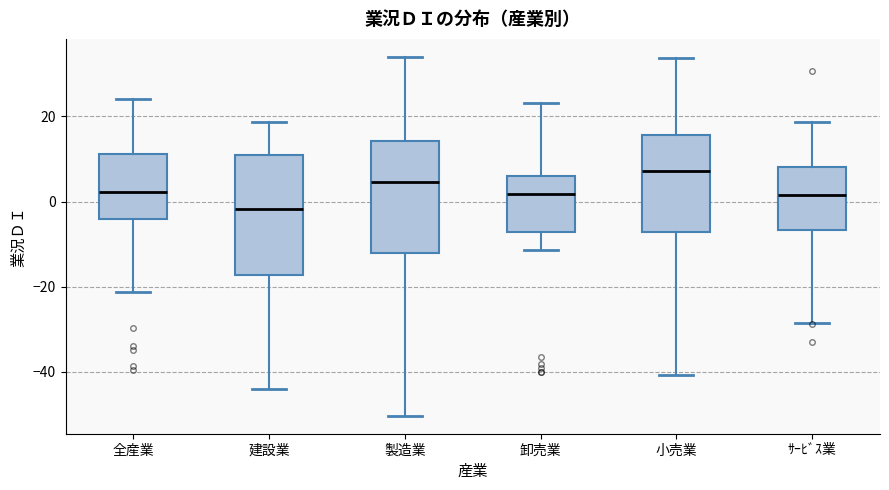

Reading left to right, read every box against the y-axis: the position of its median line, the range the box covers, and the ends of its whiskers. The values are not printed on the chart, so give them approximately, as read against the axis.

全産業: median 2, box -4 to 12, whiskers -22 to 24
建設業: median -2, box -18 to 10, whiskers -44 to 18
製造業: median 4, box -12 to 14, whiskers -50 to 34
卸売業: median 2, box -8 to 6, whiskers -12 to 24
小売業: median 8, box -8 to 16, whiskers -40 to 34
ｻｰﾋﾞｽ業: median 2, box -6 to 8, whiskers -28 to 18